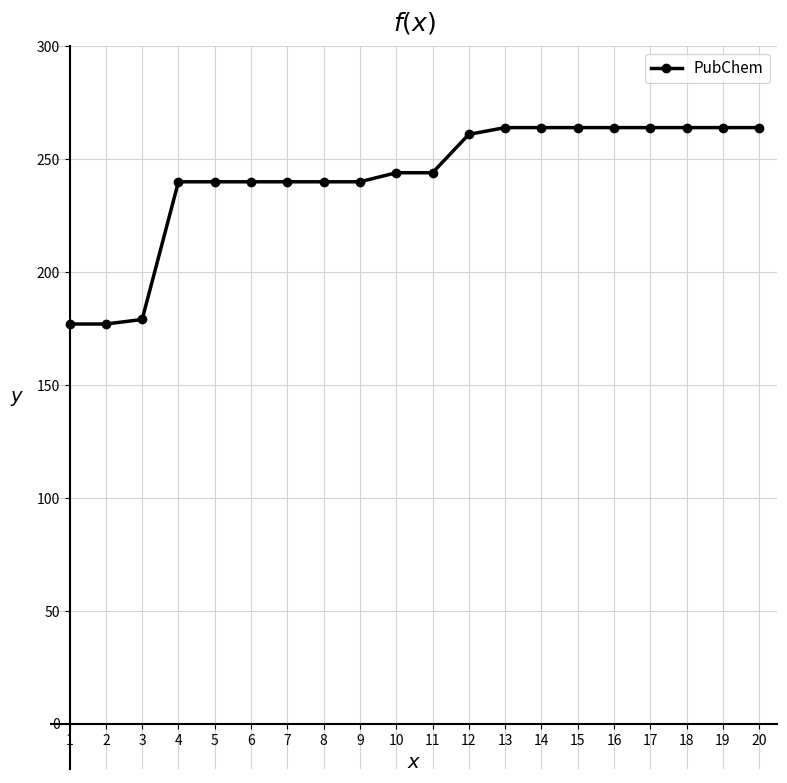

Does the chart display data point markers on the line(s)?

Yes